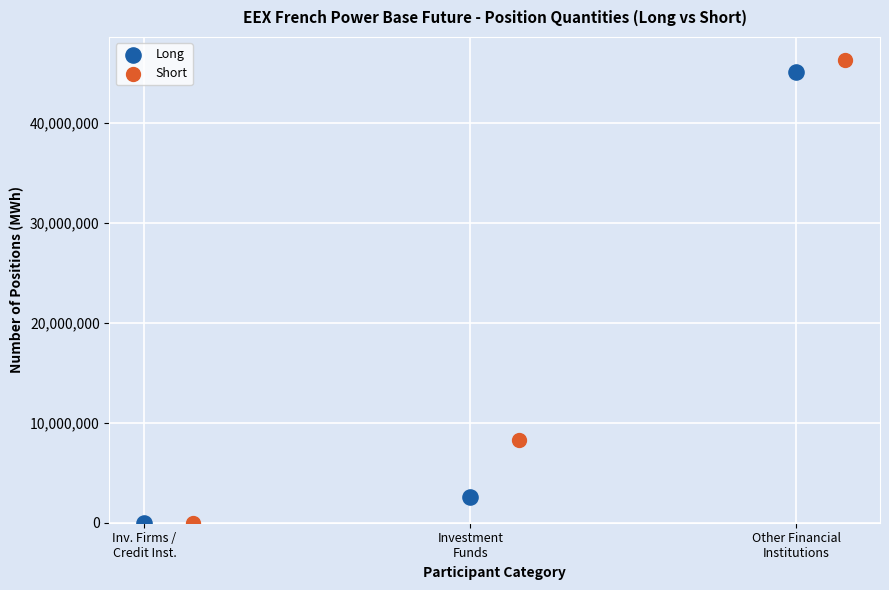

Which series contains the highest Y value?

Short